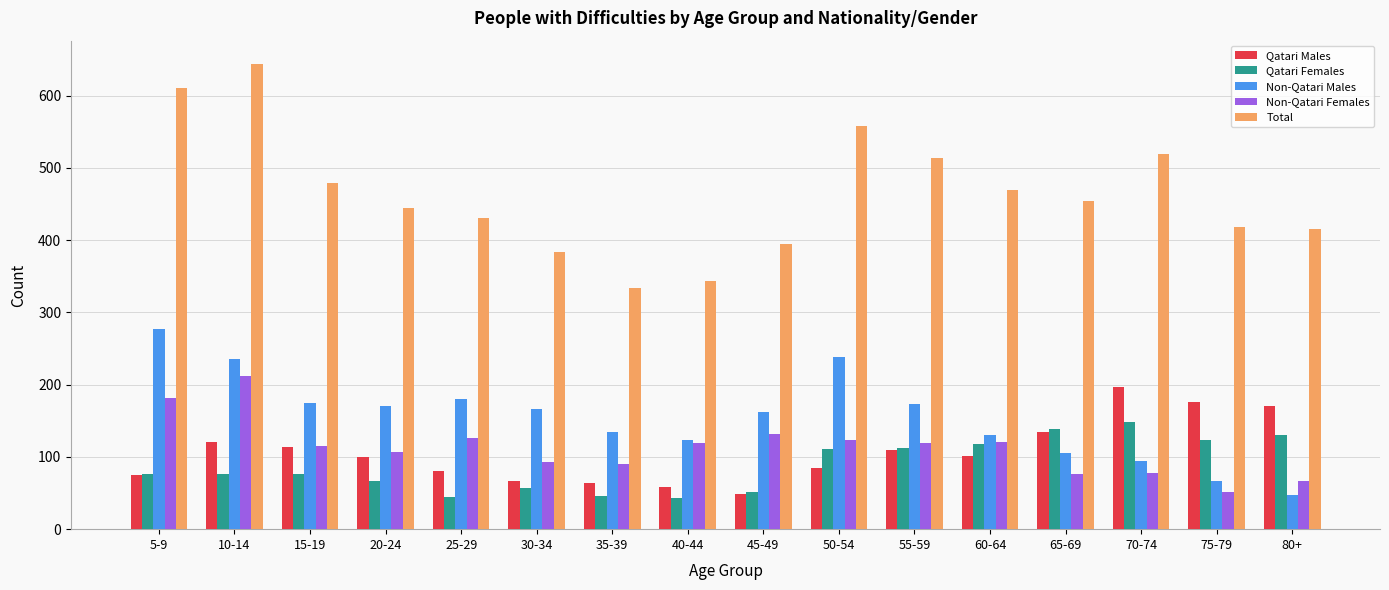

What is the difference between the maximum and minimum values in the Non-Qatari Females series?

160